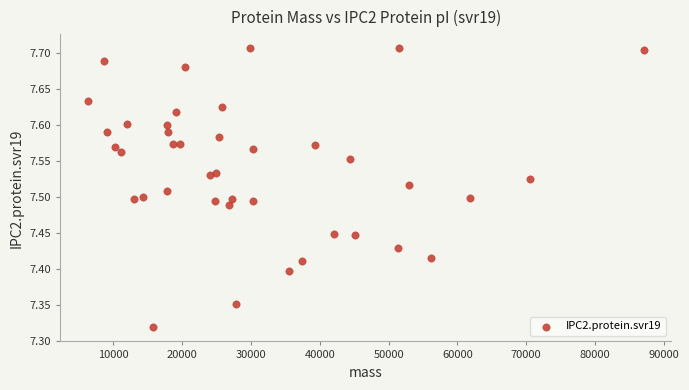

What is the range of Y values (max minus min)?

0.4